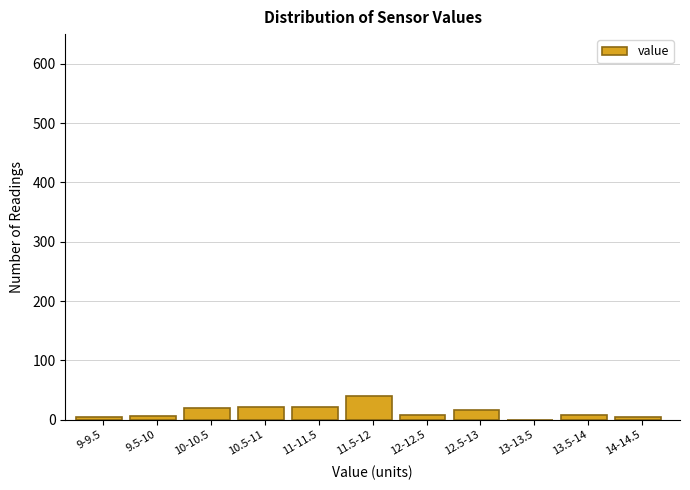

What is the sum of all values?

150